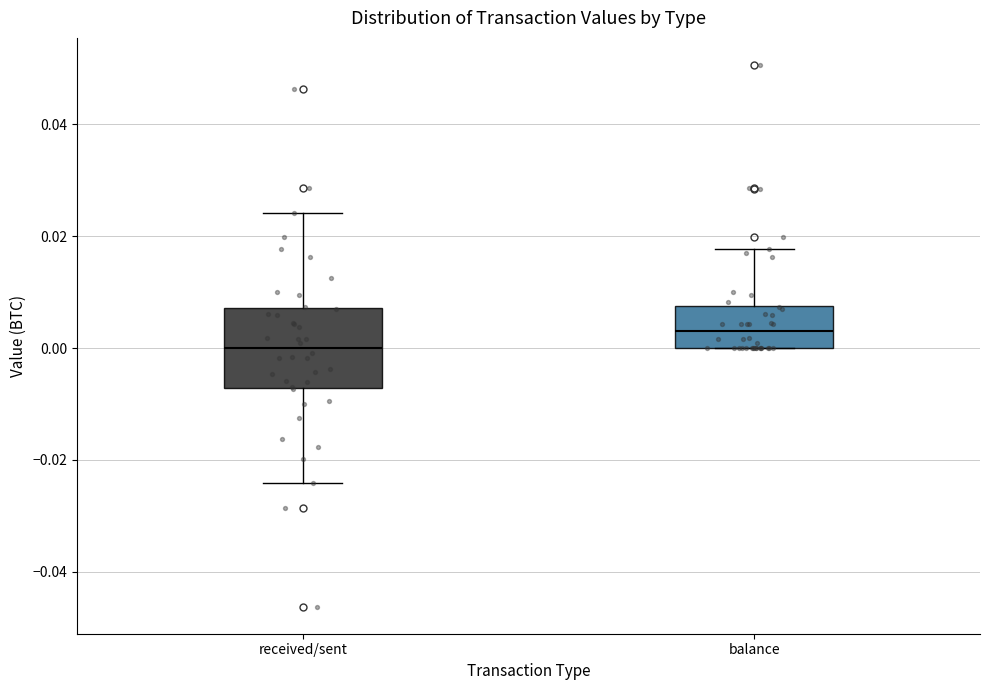

Which box is the tallest, from its lower edge to its upper edge?

received/sent